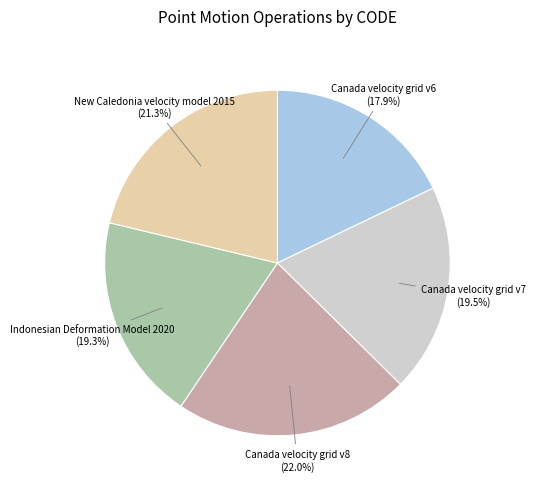

How many segments does this pie chart have?

5